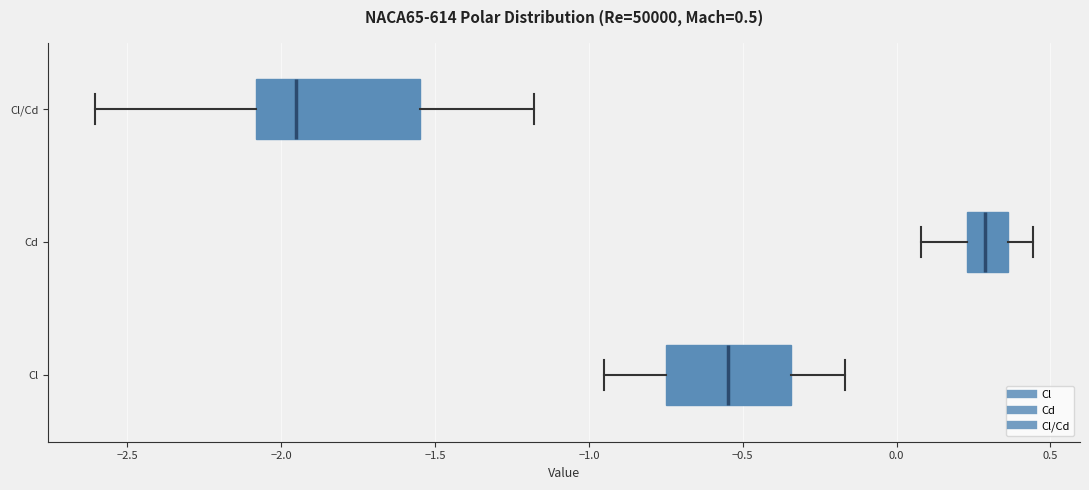

Which box is the widest, from its left edge to its right edge?

Cl/Cd